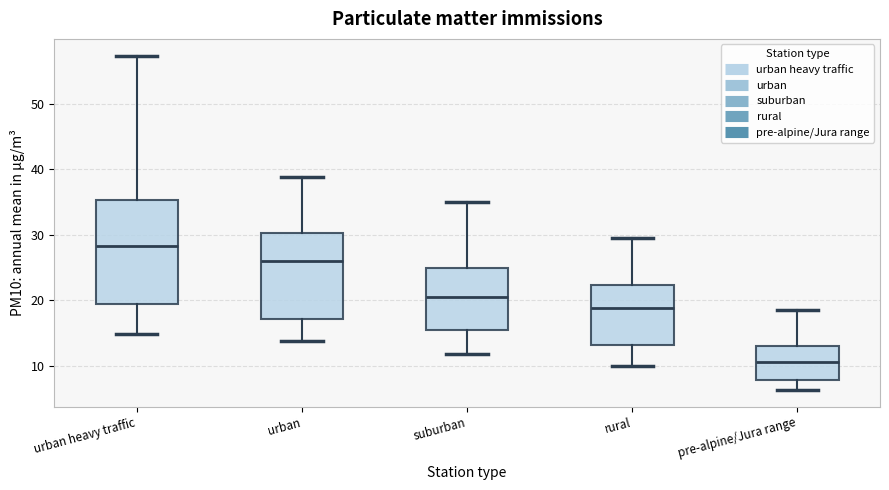

Which box's median line is the lowest?

pre-alpine/Jura range